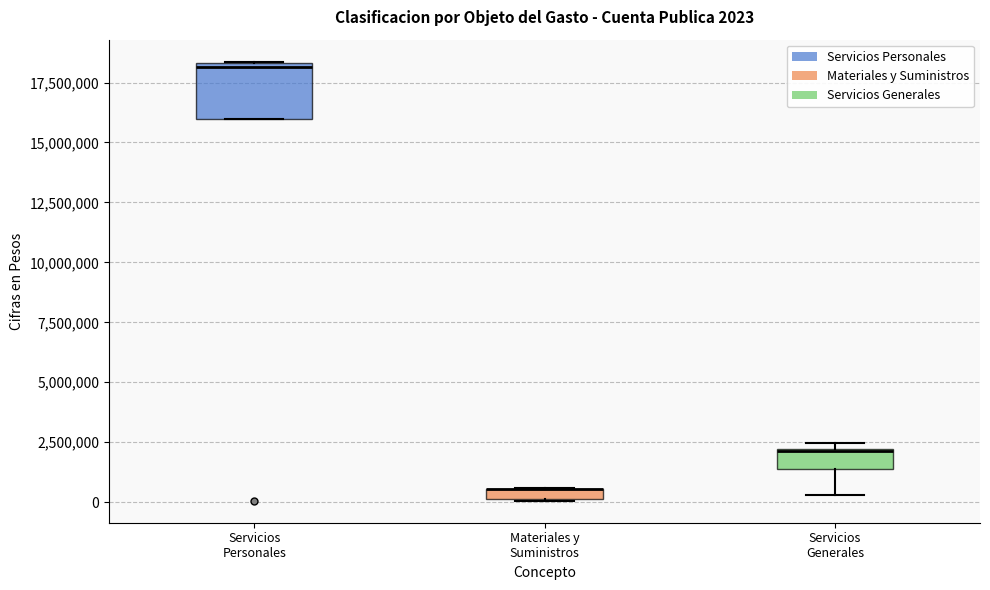

Comparing the boxes themselves (not the whiskers), which one is the tallest?

Servicios Personales